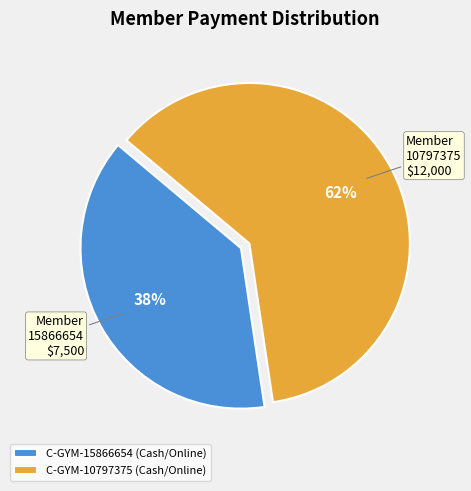

Is it true that C-GYM-10797375 is 56% of the pie?

False